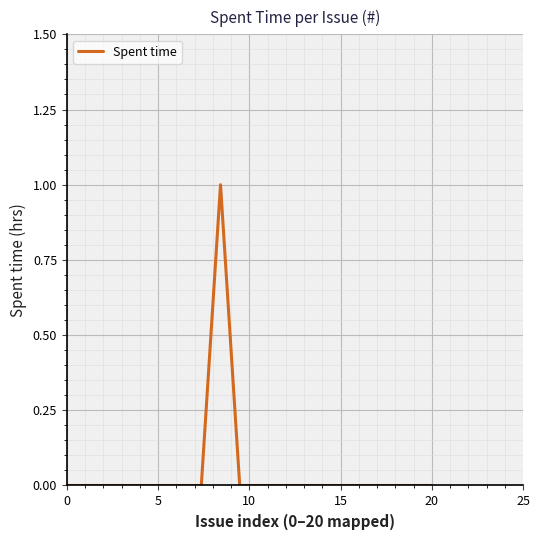

How many lines are shown in the chart?

1